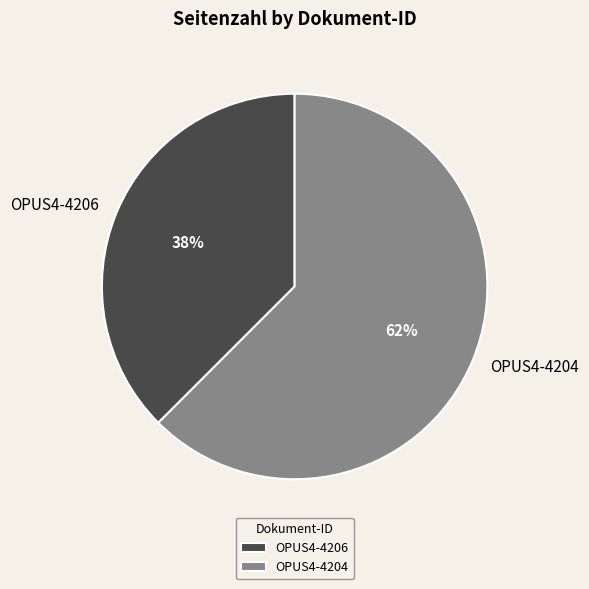

Is the sum of OPUS4-4206 and OPUS4-4204 greater than half?

Yes